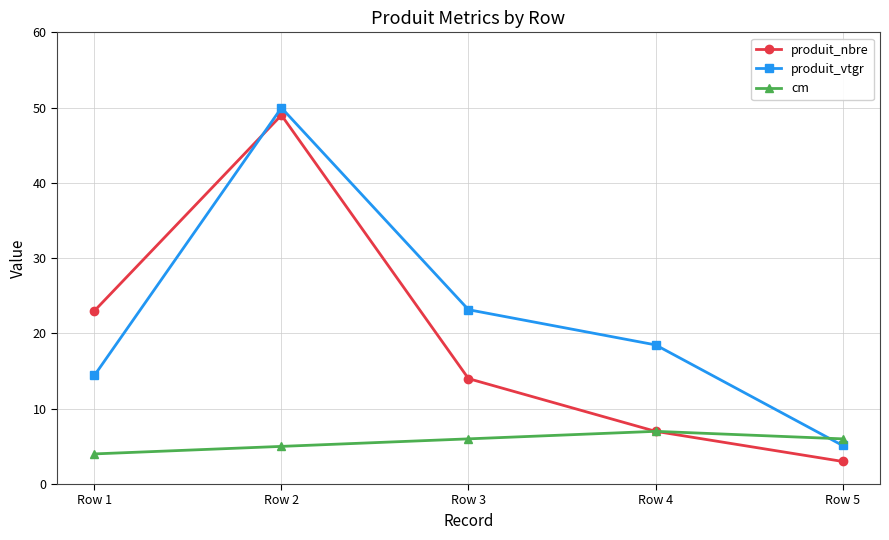

Does the chart display data point markers on the line(s)?

Yes